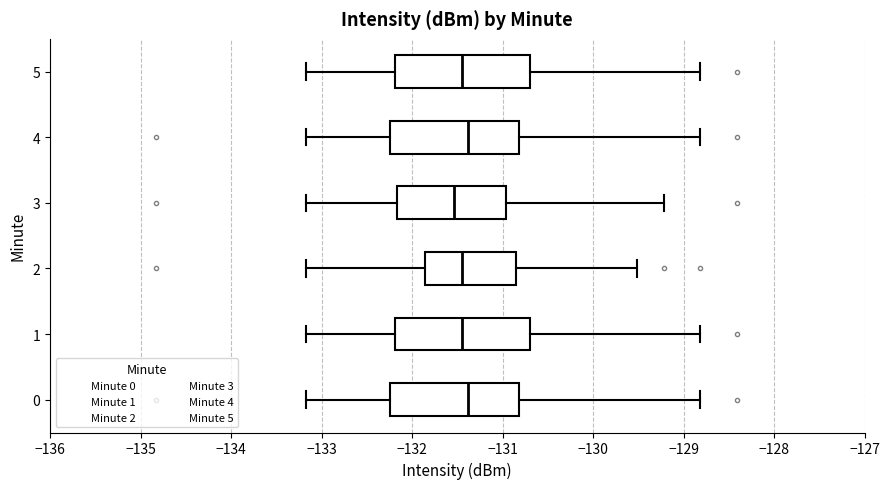

Where is the left edge of the box at y = 2 on the x-axis? The values are not printed on the chart, so give them approximately, as read against the axis.

-131.9